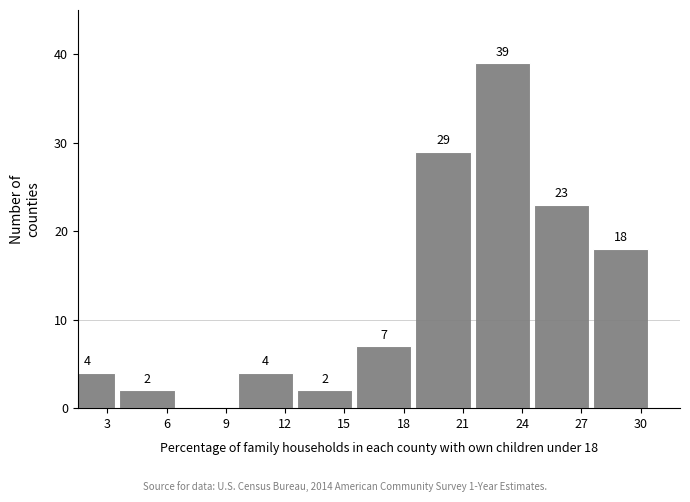

Reading left to right, list all the values displayed in this chart.

3=4	6=2	9=0	12=4	15=2	18=7	21=29	24=39	27=23	30=18